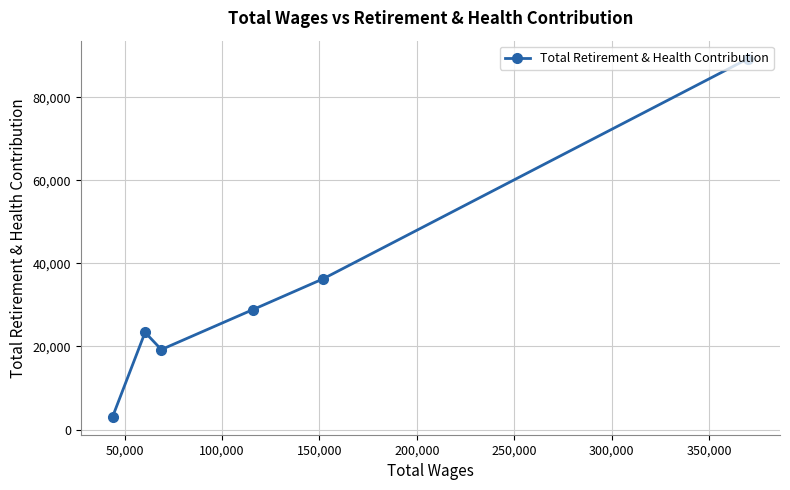

Reading right to left, transcribe all the data shown in this chart.

89361	36275	28890	19258	23401	3061